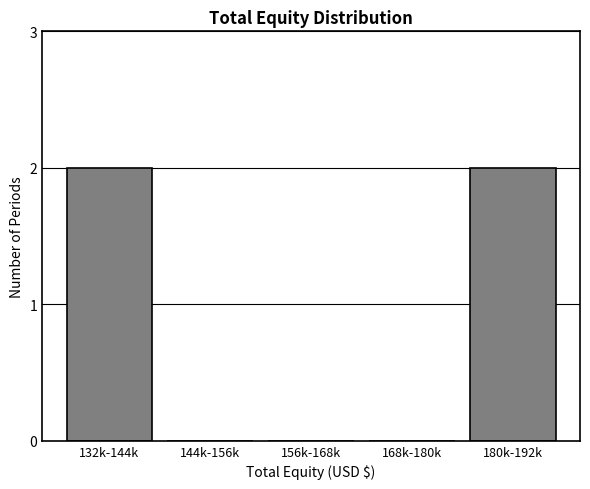

Reading left to right, what are all the values shown in this chart?

132k-144k=2	144k-156k=0	156k-168k=0	168k-180k=0	180k-192k=2